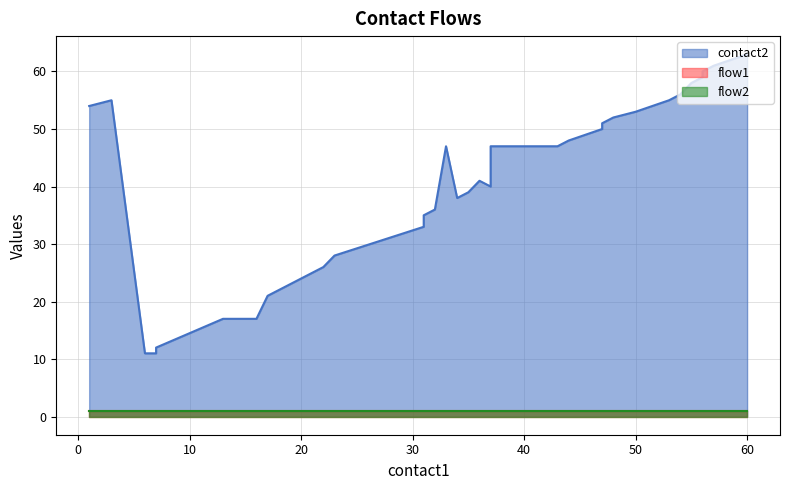

At which category is the sum across all series the highest?

60